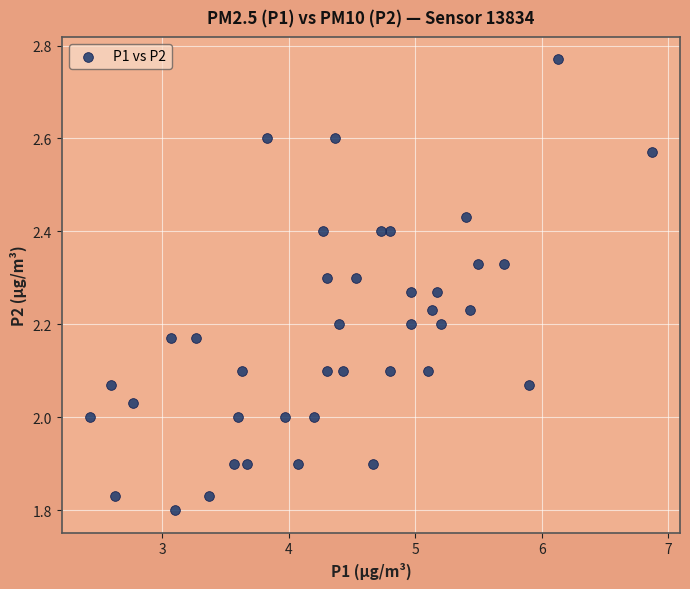

What is the range of X values (max minus min)?

4.4